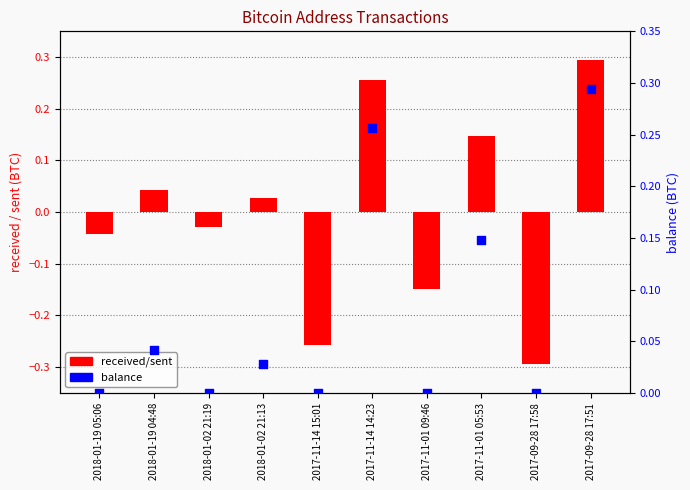

Which series has the largest total across all categories?

balance